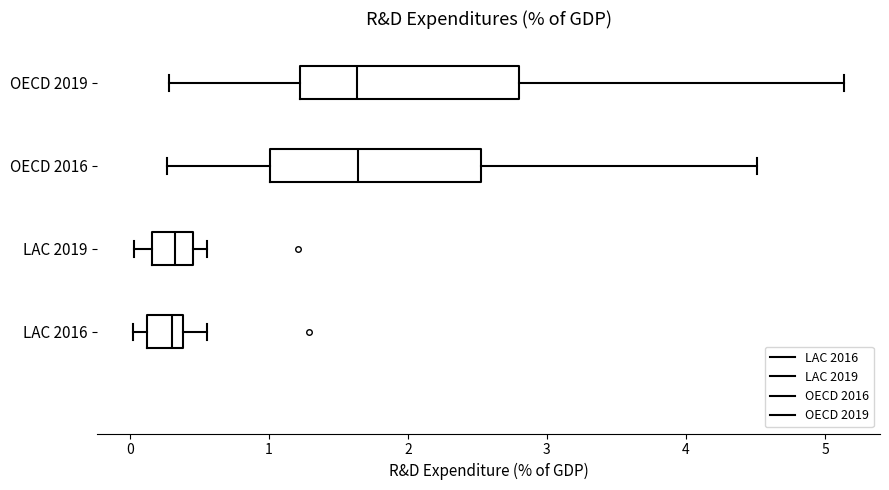

Reading bottom to top, transcribe this box plot: for each box, give where its median line is, the range the box spans, and where its two whiskers end, as read against the x-axis. The values are not printed on the chart, so give them approximately, as read against the axis.

LAC 2016: median 0.3, box 0.1 to 0.4, whiskers 0.0 to 0.6
LAC 2019: median 0.3, box 0.2 to 0.5, whiskers 0.0 to 0.6
OECD 2016: median 1.6, box 1.0 to 2.5, whiskers 0.3 to 4.5
OECD 2019: median 1.6, box 1.2 to 2.8, whiskers 0.3 to 5.1